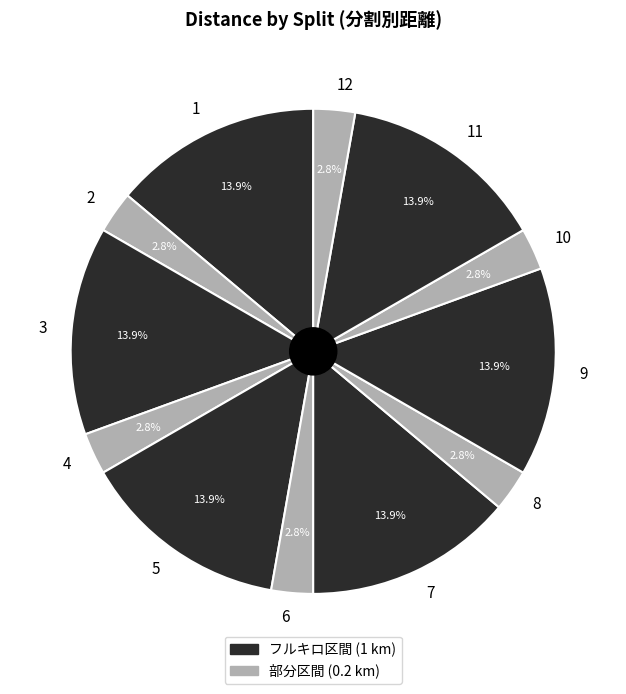

How many segments does this pie chart have?

12